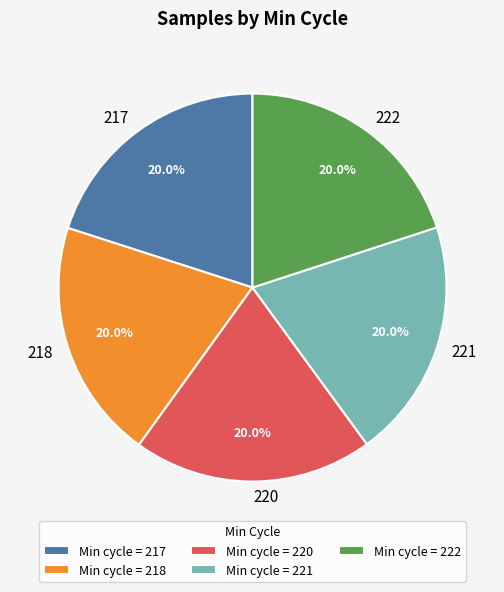

Is 221 the majority of the pie?

No